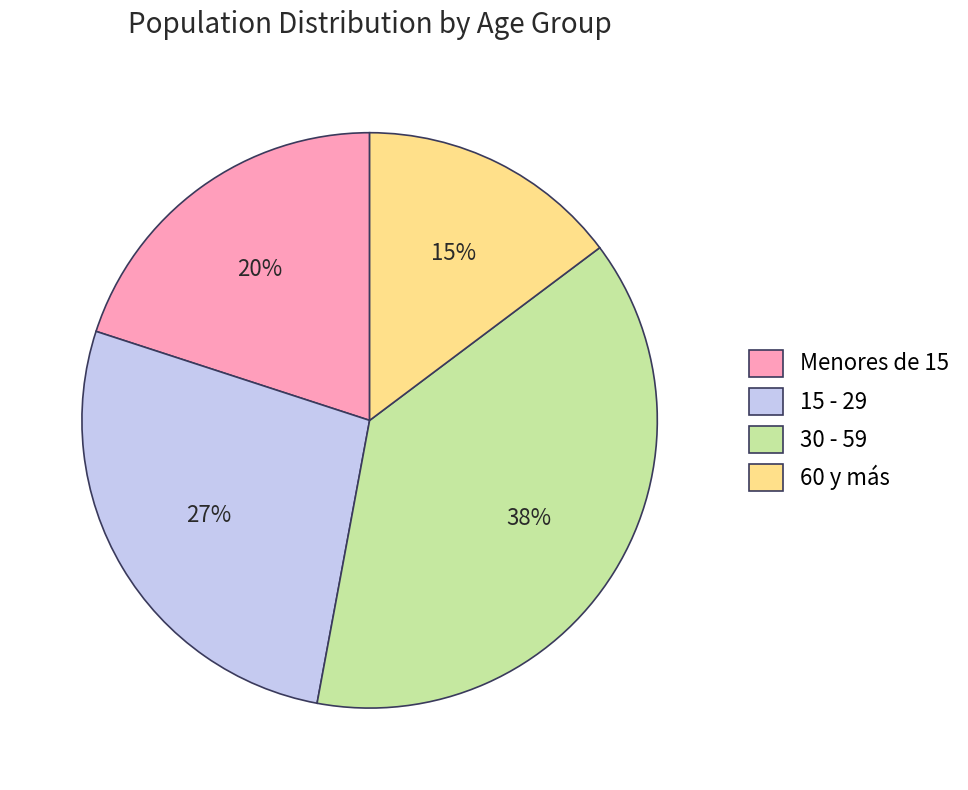

Which category has the biggest portion of the pie?

30 - 59